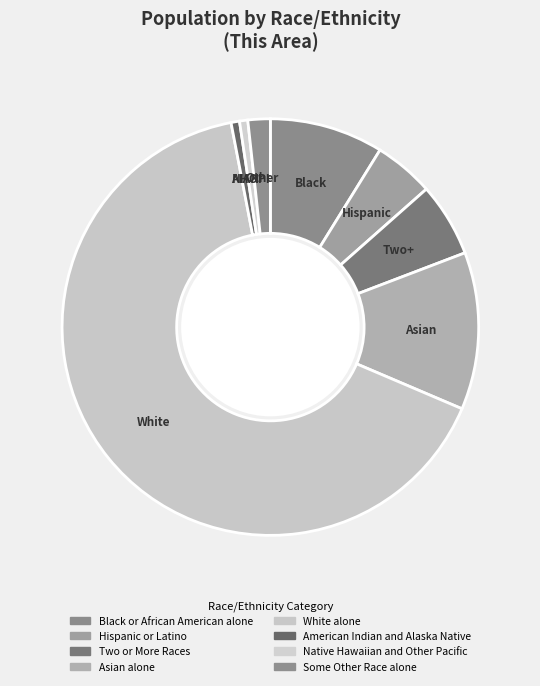

Is Asian alone the majority of the pie?

No